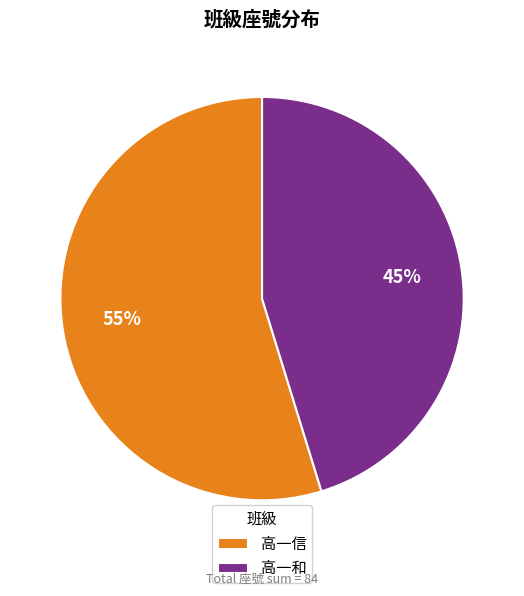

How many segments does this pie chart have?

2